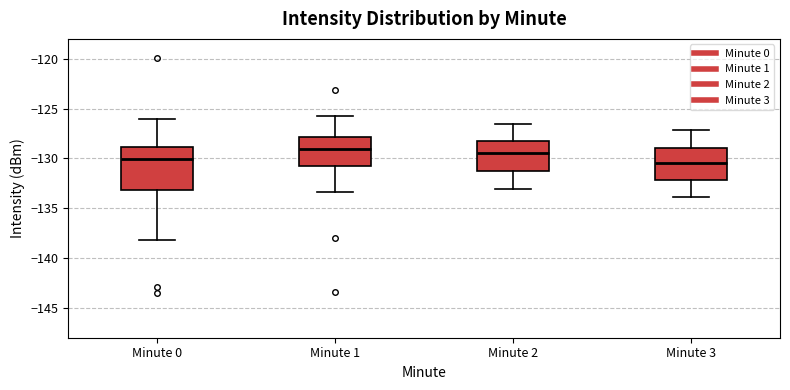

Reading left to right, read every box against the y-axis: the position of its median line, the range the box covers, and the ends of its whiskers. The values are not printed on the chart, so give them approximately, as read against the axis.

Minute 0: median -130.0, box -133.0 to -129.0, whiskers -138.0 to -126.0
Minute 1: median -129.0, box -131.0 to -128.0, whiskers -133.5 to -126.0
Minute 2: median -129.5, box -131.5 to -128.0, whiskers -133.0 to -126.5
Minute 3: median -130.5, box -132.0 to -129.0, whiskers -134.0 to -127.0